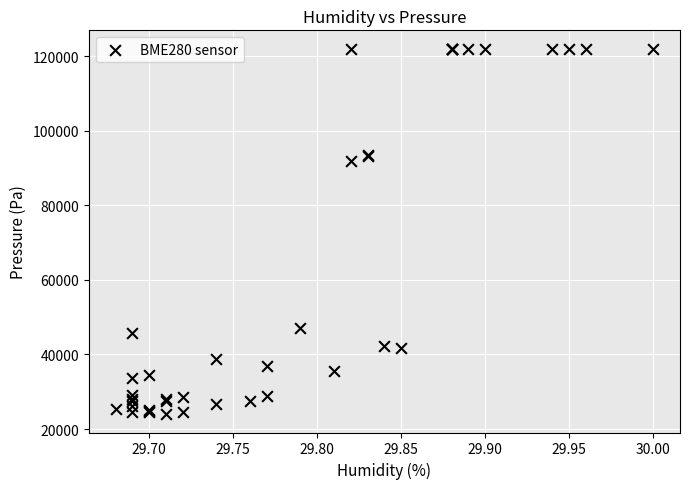

What Y value in the scatter plot is closest to 73006?

91819.8